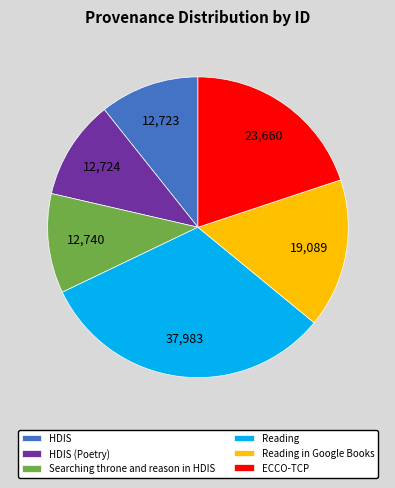

Between Reading in Google Books and HDIS (Poetry), which is larger?

Reading in Google Books